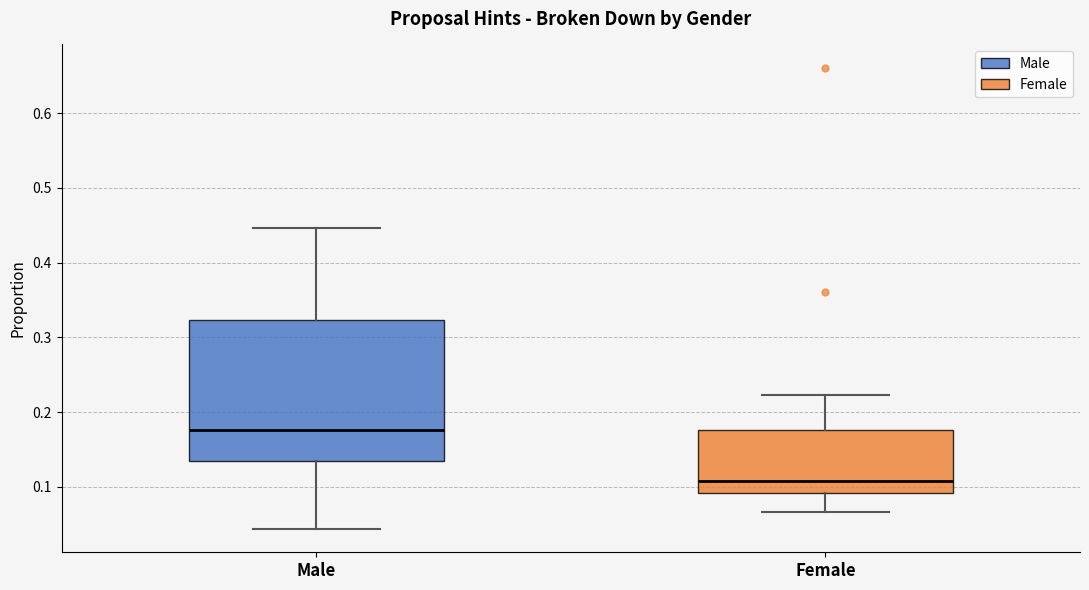

Where does the lower whisker of the box for Female end on the y-axis? The values are not printed on the chart, so give them approximately, as read against the axis.

0.07